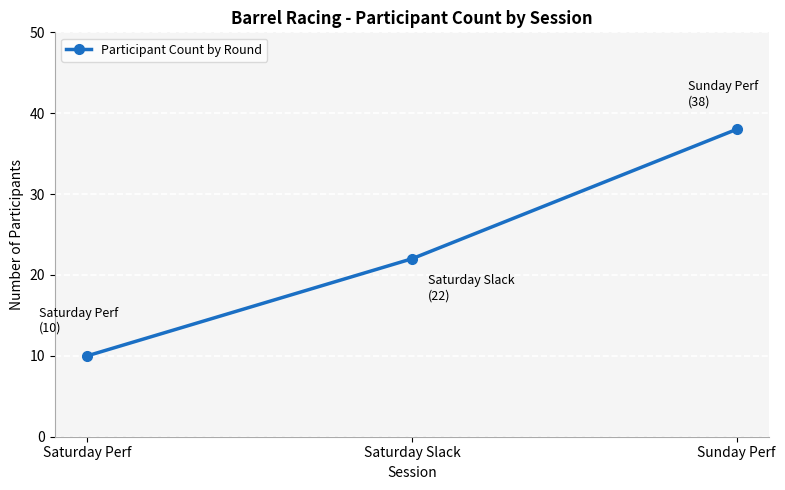

How many values are between 10 and 38?

3